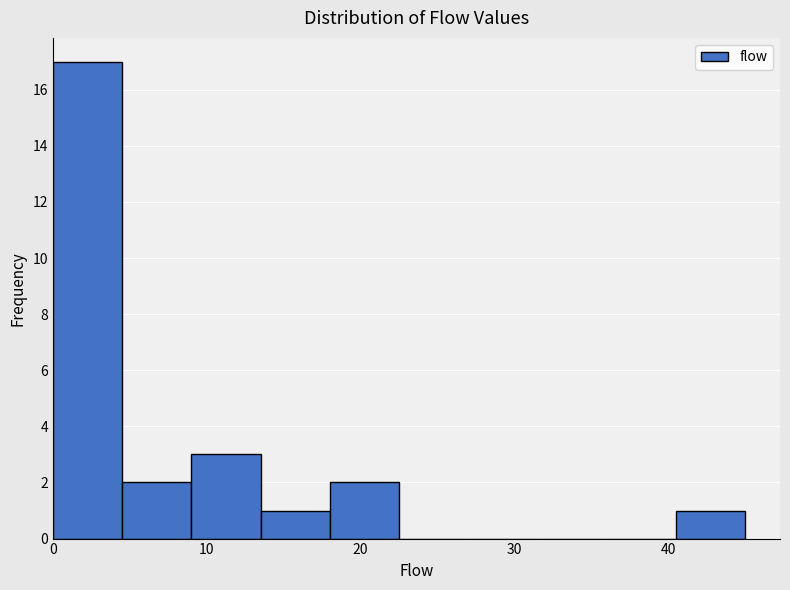

How tall is the bar that spans 13.5 to 18.0 on the x-axis? Neither the bar edges nor the heights are printed on the chart, so give them approximately, as read against the axes.

1